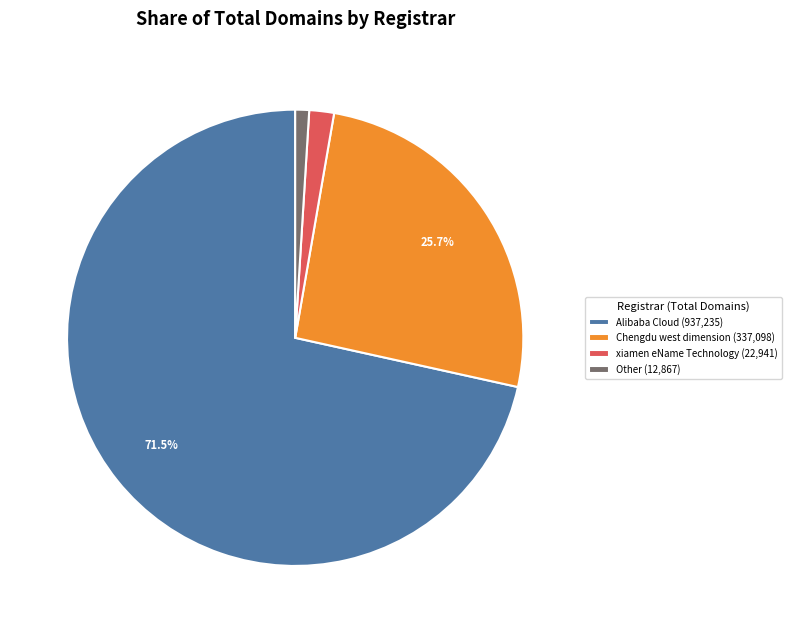

What portion of the pie excludes Alibaba Cloud (937,235)?

28.5%